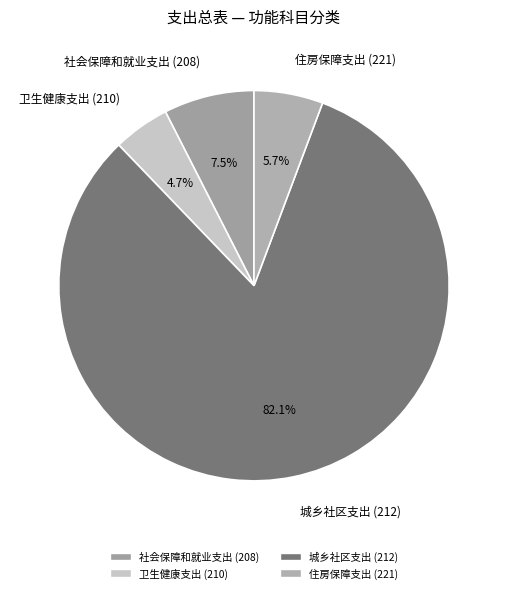

True or false: 住房保障支出 (221) accounts for 11% of the total.

False